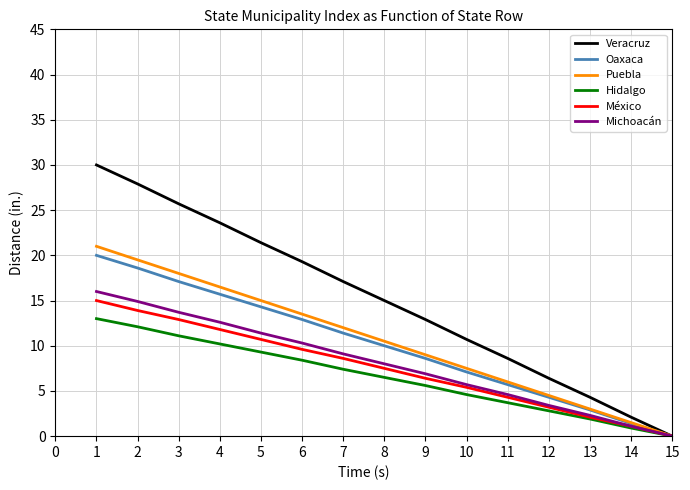

Which series has the largest total across all categories?

Veracruz